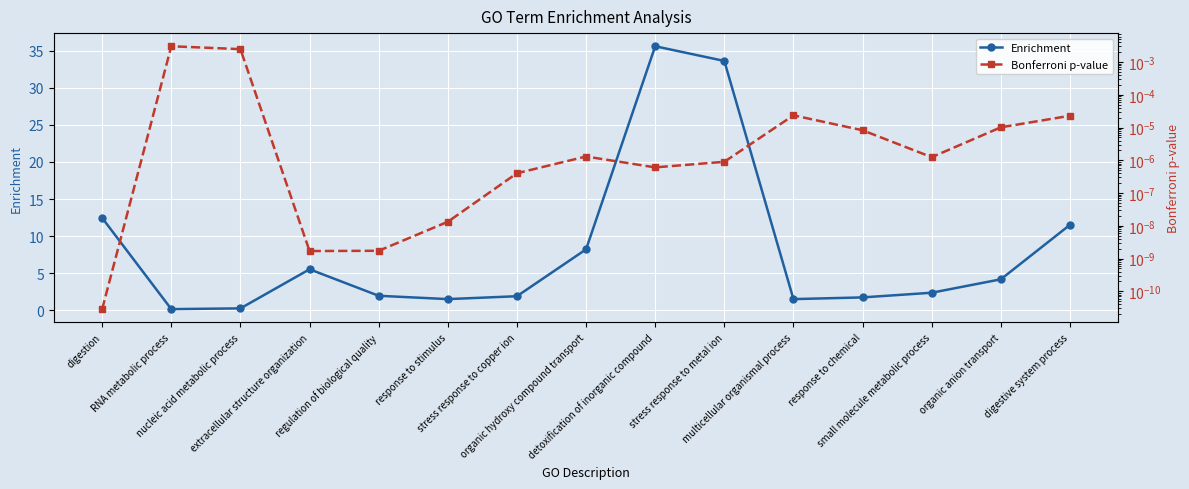

Rank the series by their average value, from lowest to highest.

Bonferroni p-value, Enrichment